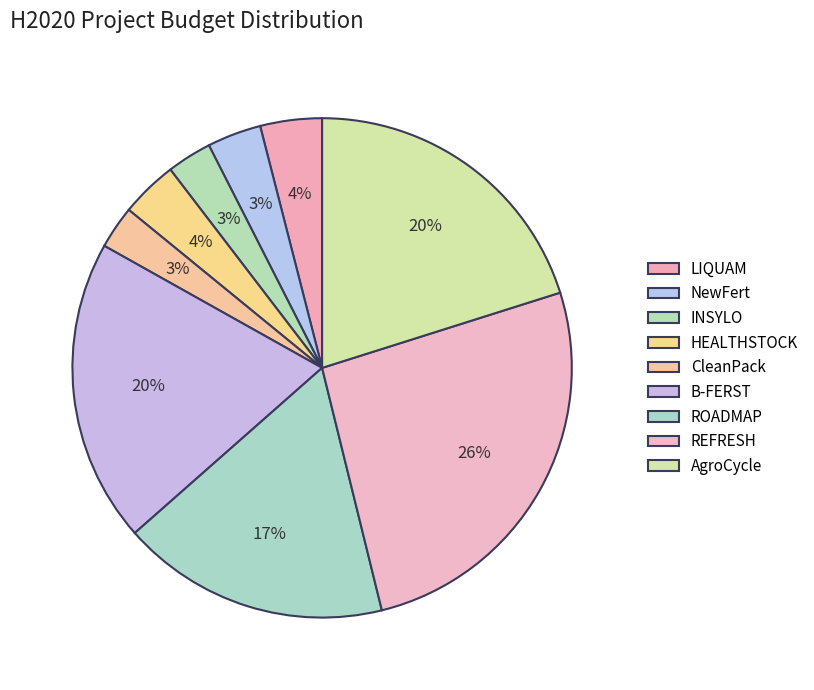

What is the smallest slice in the pie chart?

CleanPack